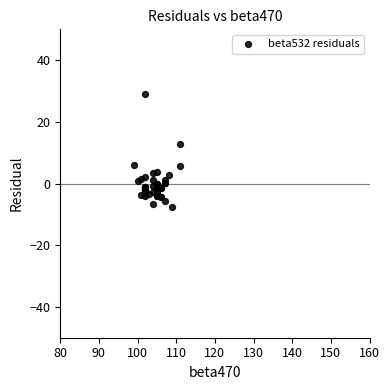

What Y value in the scatter plot is closest to 10?

12.7